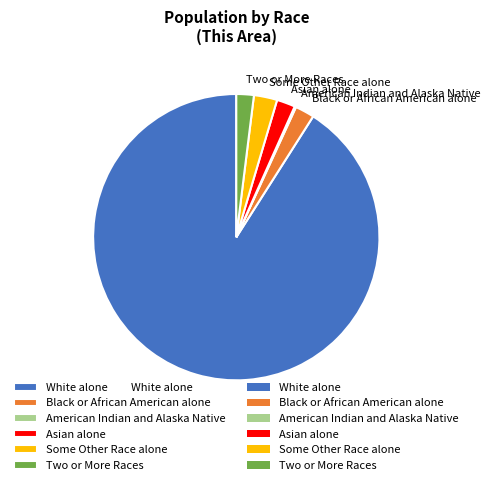

Approximately how many times larger is the value at Asian alone compared to Two or More Races?

1.1